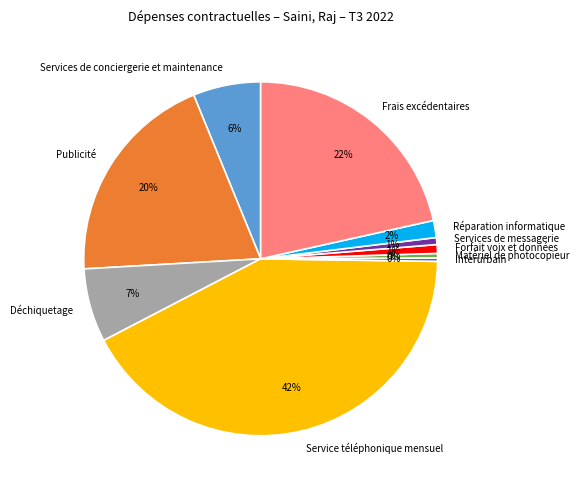

Combined, do Services de messagerie and Services de conciergerie et maintenance account for over 50%?

No